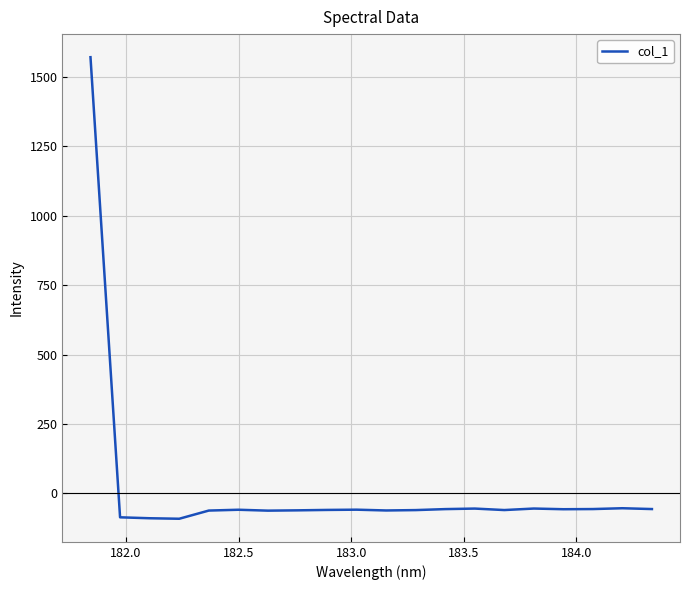

What is the difference between the maximum and minimum values?

1663.0